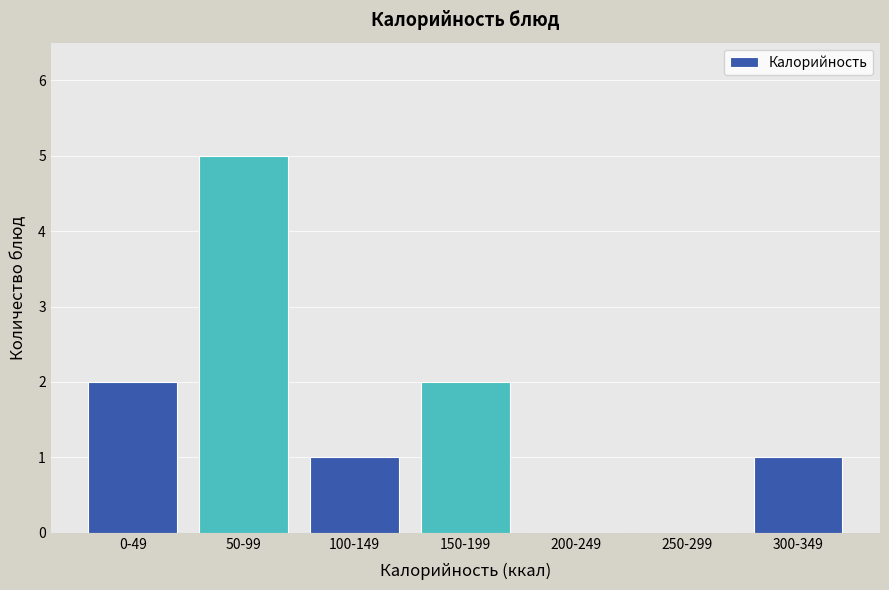

Reading left to right, what are all the values shown in this chart?

0-49=2	50-99=5	100-149=1	150-199=2	200-249=0	250-299=0	300-349=1